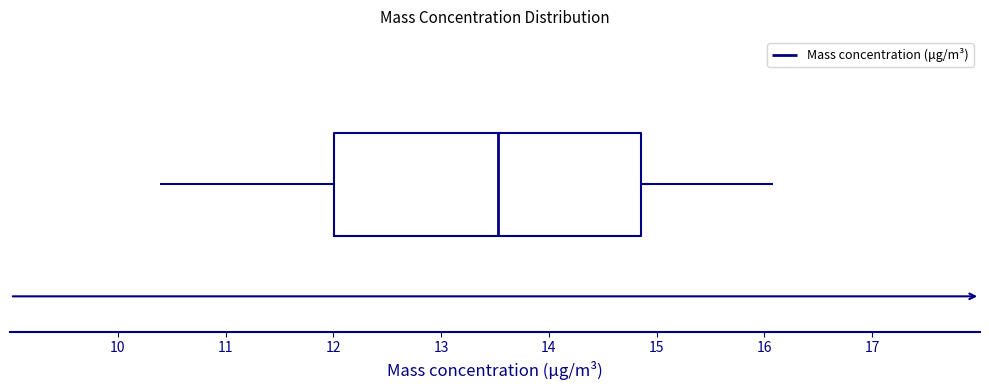

Read this box plot against the x-axis: the position of the median line, the range covered by the box, and the ends of both whiskers. The values are not printed on the chart, so give them approximately, as read against the axis.

median 13.5, box 12.0 to 14.9, whiskers 10.4 to 16.1